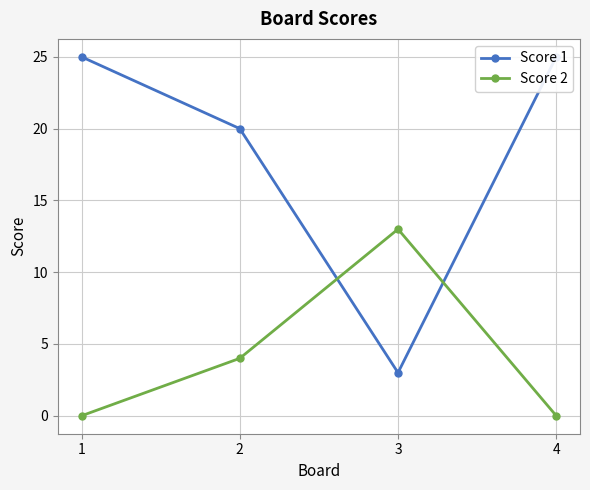

Which series ends up on top after the final intersection of Score 2 and Score 1?

Score 1